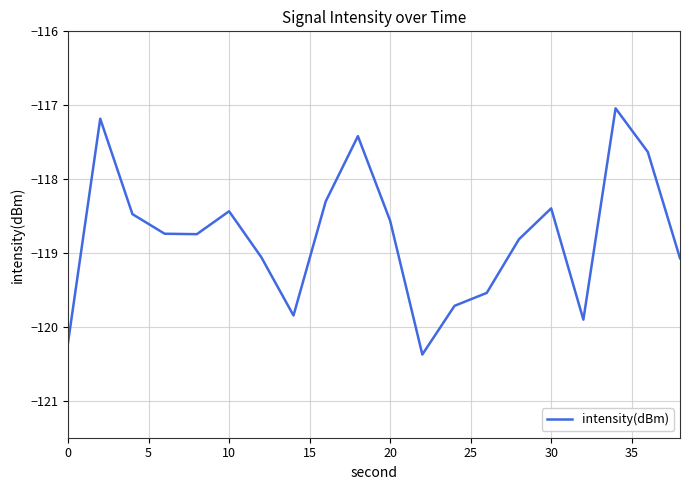

Does the chart display data point markers on the line(s)?

No